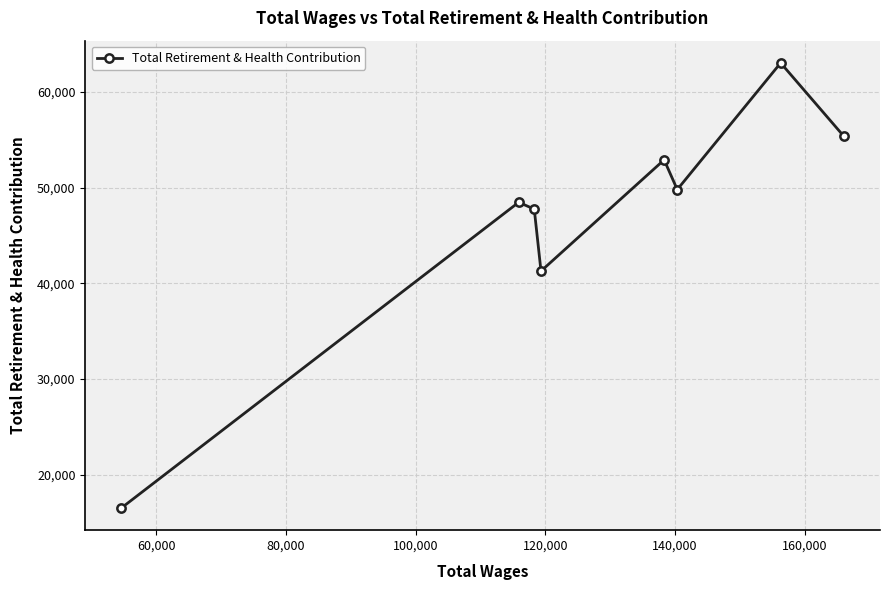

How many interior local valleys (lower than both neighbors) does the data have?

2